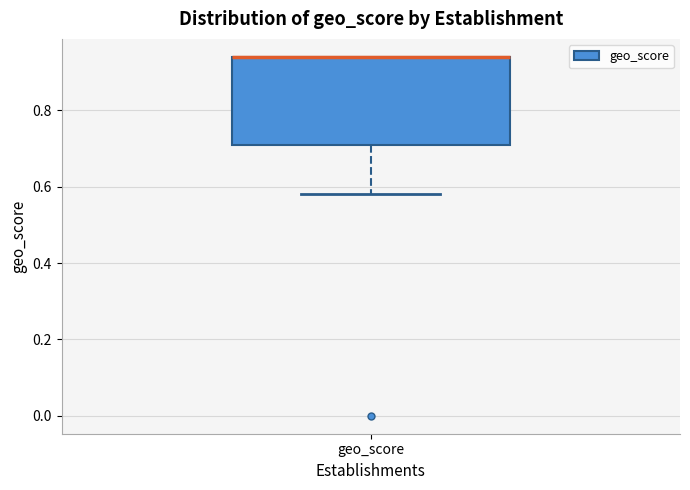

Transcribe this box plot: give where the median line is, the range the box spans, and where the two whiskers end, as read against the y-axis. The values are not printed on the chart, so give them approximately, as read against the axis.

median 0.94 (drawn on the box's upper edge), box 0.72 to 0.94, whiskers 0.58 to 0.94